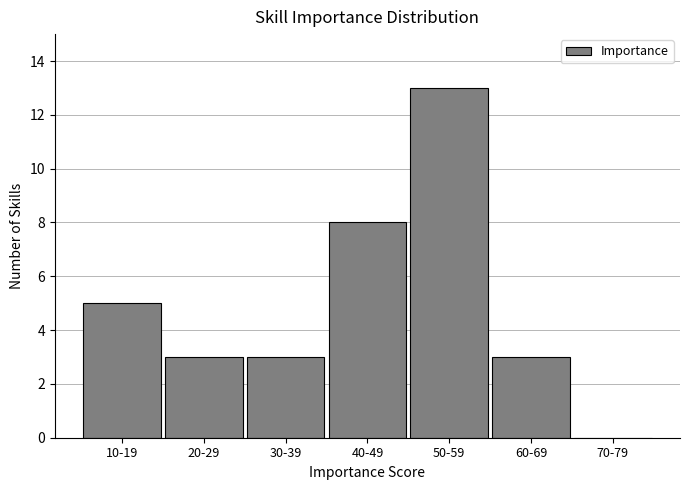

Reading right to left, extract all data points from this chart.

70-79=0	60-69=3	50-59=13	40-49=8	30-39=3	20-29=3	10-19=5